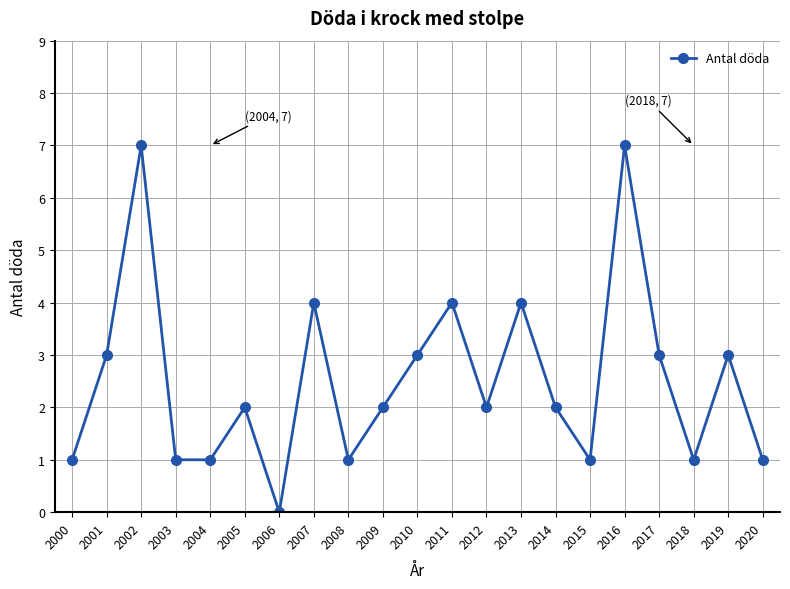

How many interior local peaks (higher than both neighbors) does the data have?

7